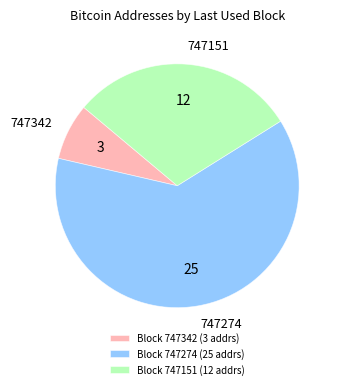

How many slices are in this pie chart?

3